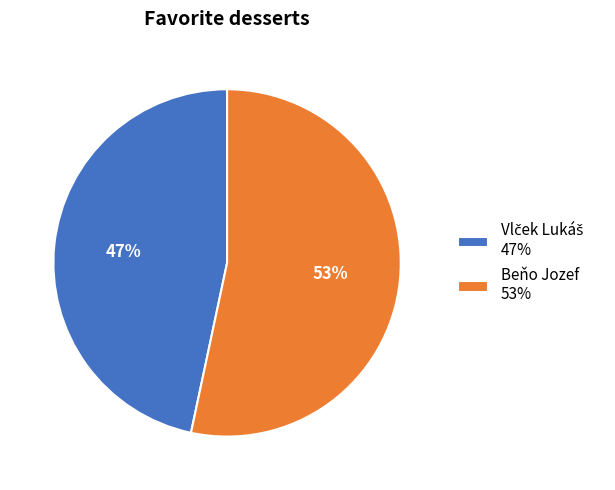

To the nearest percent, what portion does Beňo Jozef 53% represent?

53%